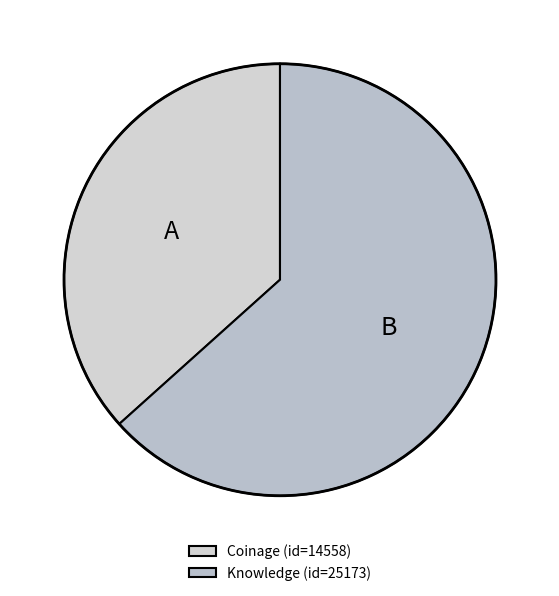

What is the majority slice?

Knowledge